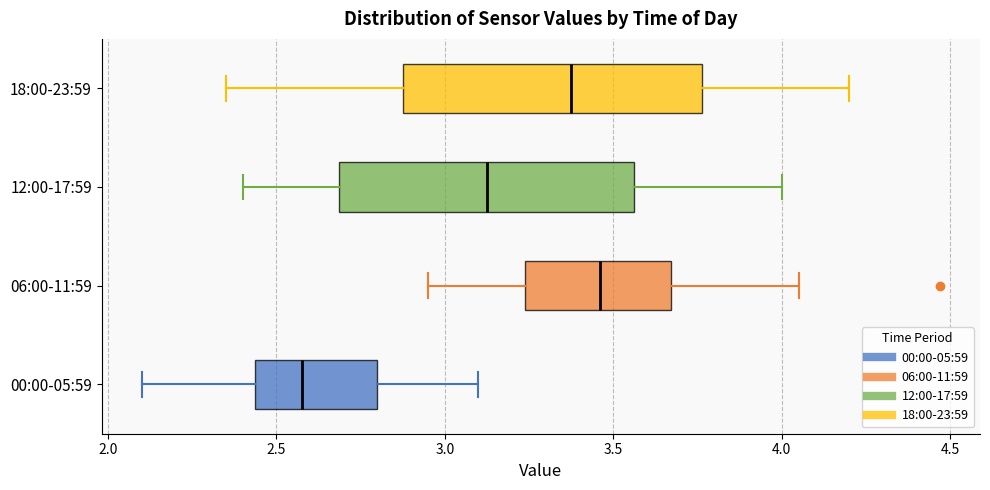

Reading bottom to top, transcribe this box plot: for each box, give where its median line is, the range the box spans, and where its two whiskers end, as read against the x-axis. The values are not printed on the chart, so give them approximately, as read against the axis.

00:00-05:59: median 2.60, box 2.45 to 2.80, whiskers 2.10 to 3.10
06:00-11:59: median 3.45, box 3.25 to 3.65, whiskers 2.95 to 4.05
12:00-17:59: median 3.15, box 2.70 to 3.55, whiskers 2.40 to 4.00
18:00-23:59: median 3.40, box 2.90 to 3.75, whiskers 2.35 to 4.20